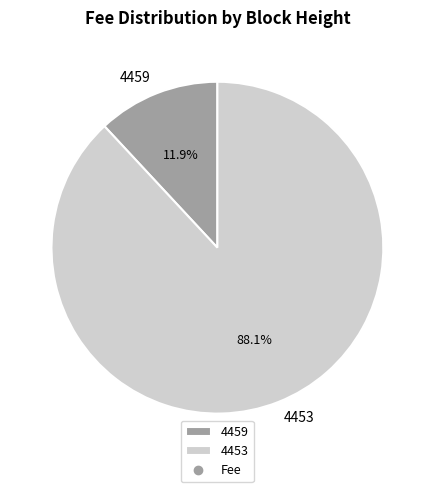

Is there a majority slice in this chart?

Yes